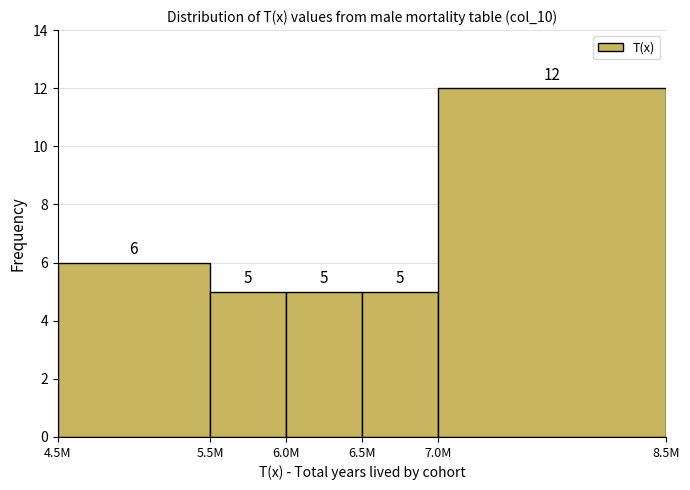

Reading right to left, list all the values displayed in this chart.

7.0M=12	6.5M=5	6.0M=5	5.5M=5	4.5M=6